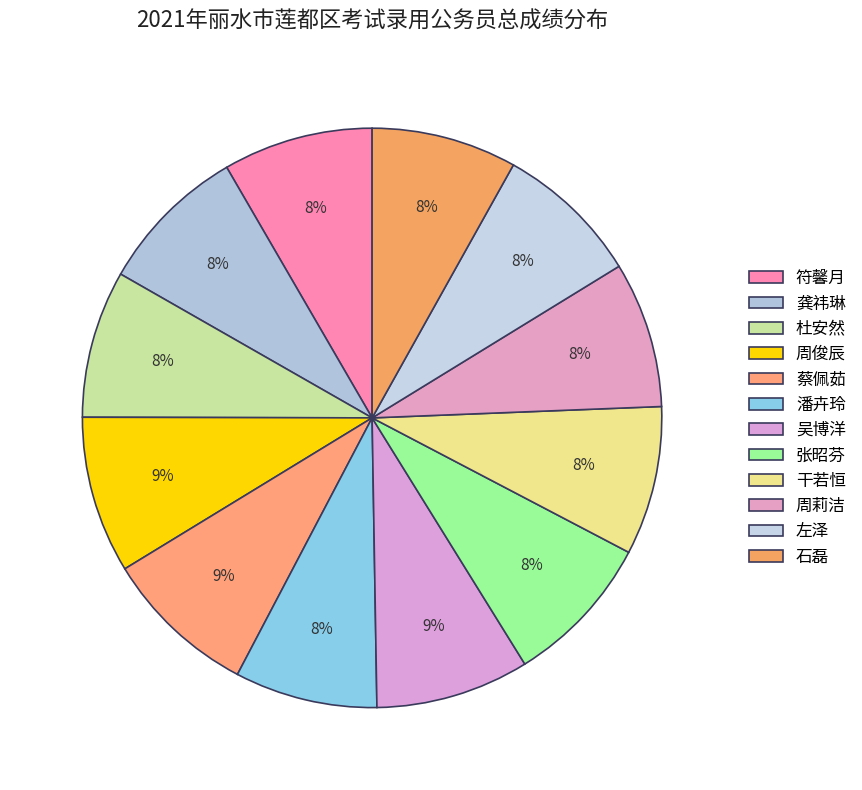

Does 蔡佩茹 represent more than half of the total?

No